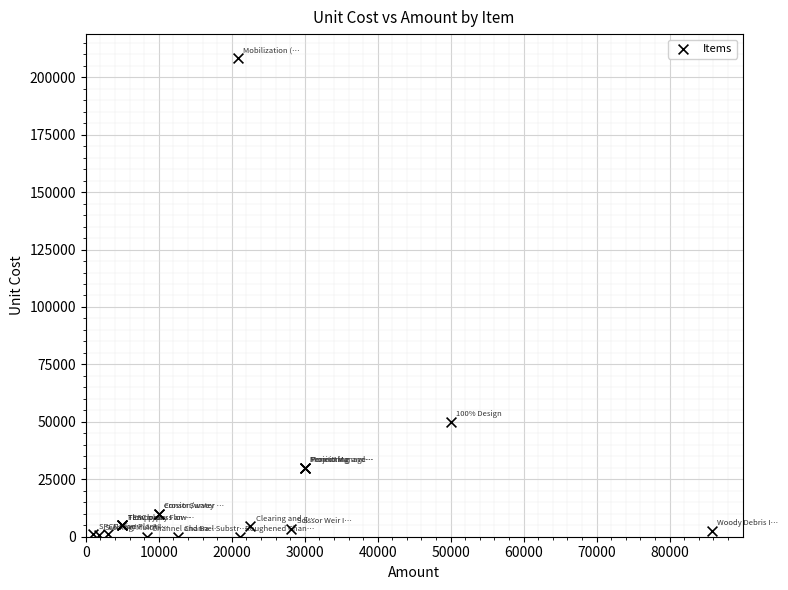

What Y value in the scatter plot is closest to 104172?

50000.0